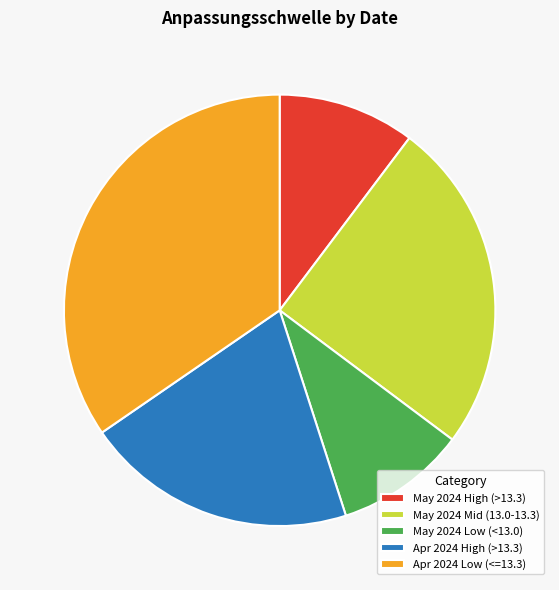

True or false: May 2024 Low (<13.0) accounts for 1% of the total.

False